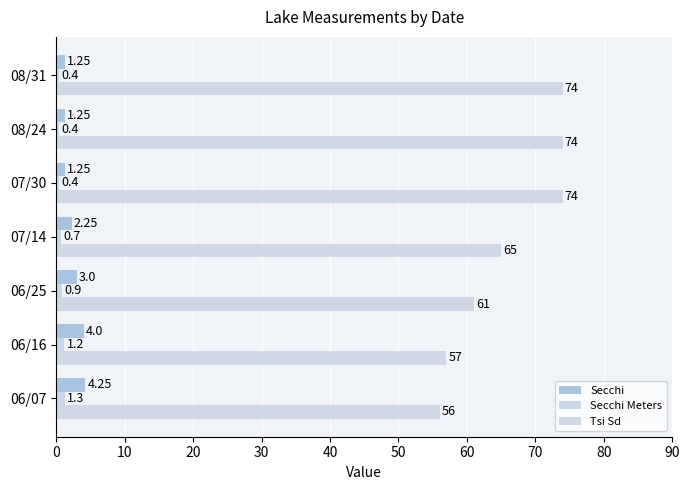

What is the smallest value displayed?

0.4